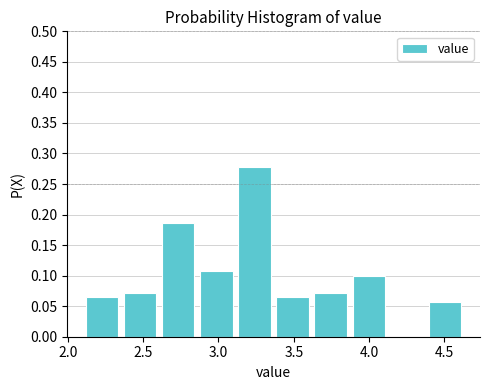

Reading left to right, list every bar in this chart as the range it spans on the x-axis followed by its height. Neither the bar edges nor the heights are printed on the chart, so give them approximately, as read against the axes.

2.10 to 2.35: 0.065
2.35 to 2.60: 0.070
2.60 to 2.85: 0.185
2.85 to 3.10: 0.105
3.10 to 3.35: 0.280
3.35 to 3.60: 0.065
3.60 to 3.85: 0.070
3.85 to 4.10: 0.100
4.10 to 4.40: 0
4.40 to 4.65: 0.055